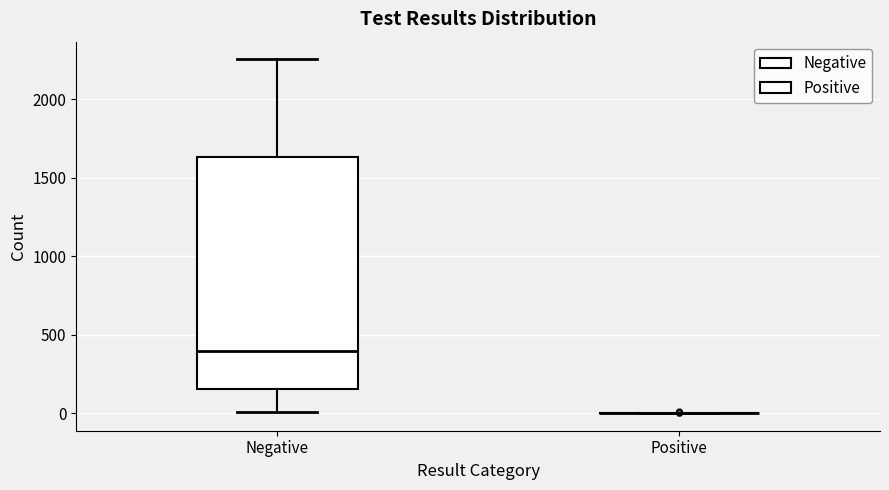

Comparing the boxes themselves (not the whiskers), which one is the tallest?

Negative